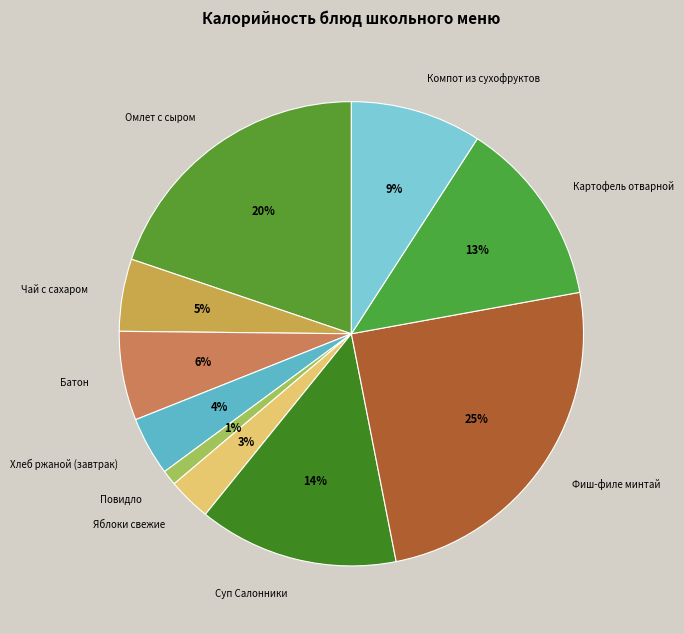

Between Батон and Компот из сухофруктов, which is larger?

Компот из сухофруктов